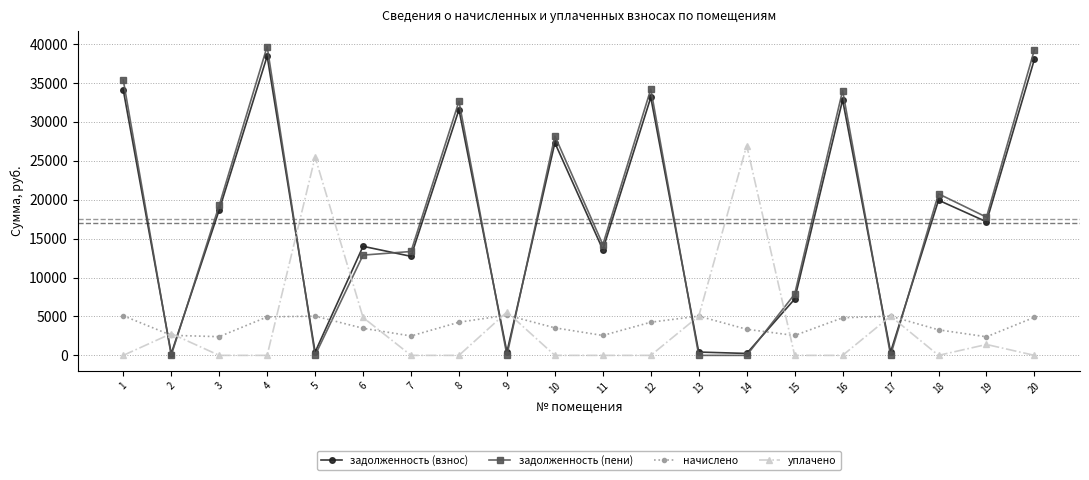

What is the highest value of the уплачено series?

26971.0